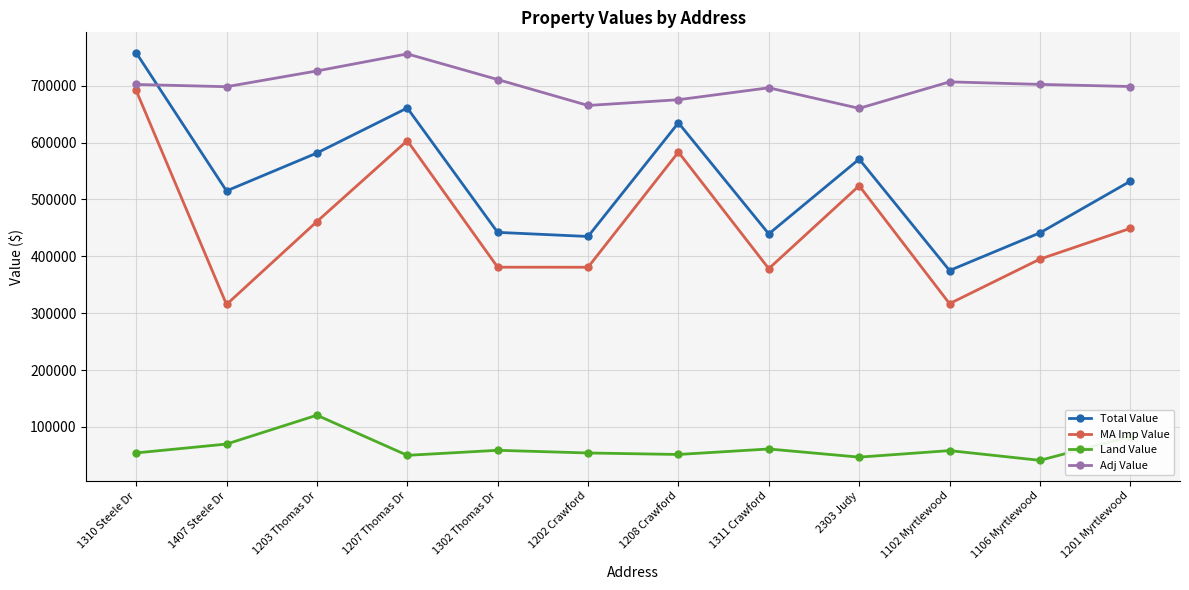

At 1302 Thomas Dr, list the series in order from largest to smallest.

Adj Value, Total Value, MA Imp Value, Land Value